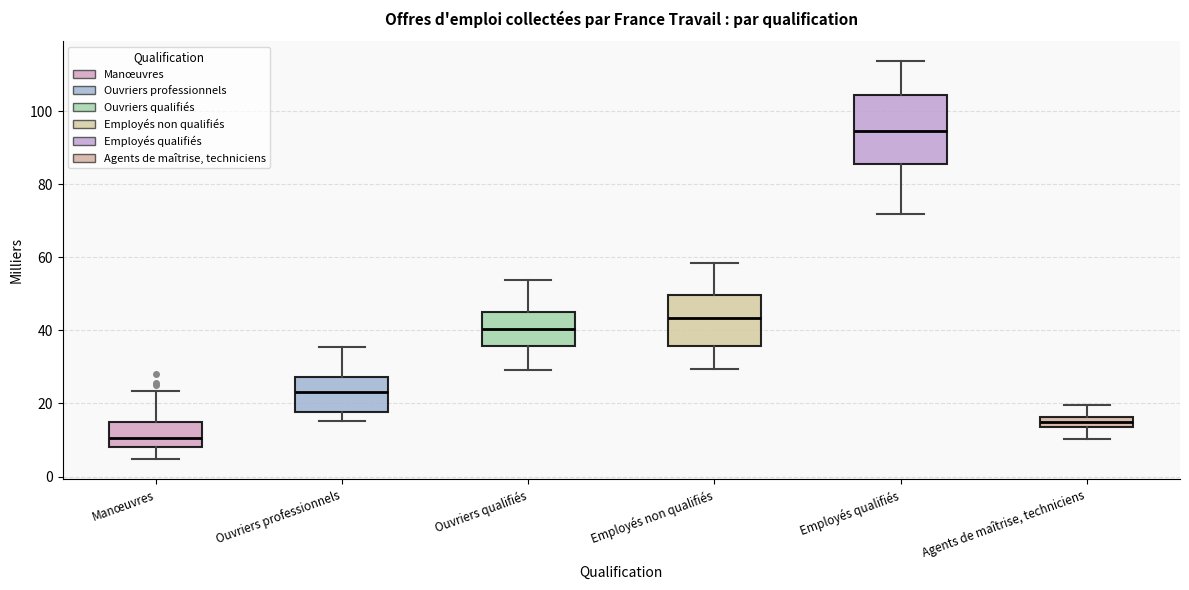

Which box has the highest median line?

Employés qualifiés